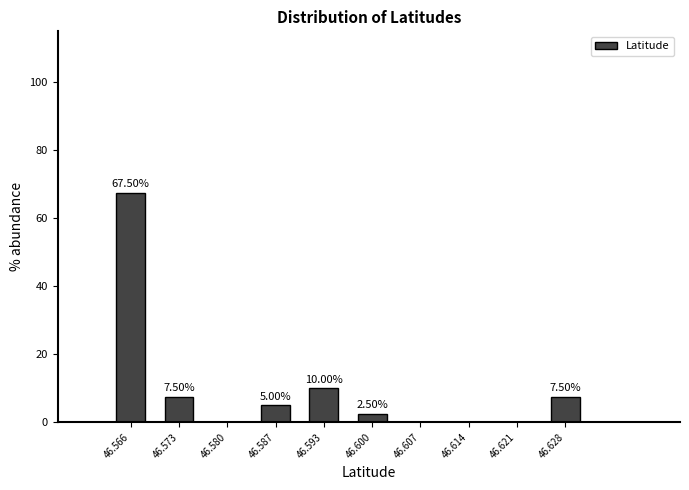

Over which range of the x-axis is the bar tallest?

46.562 to 46.569